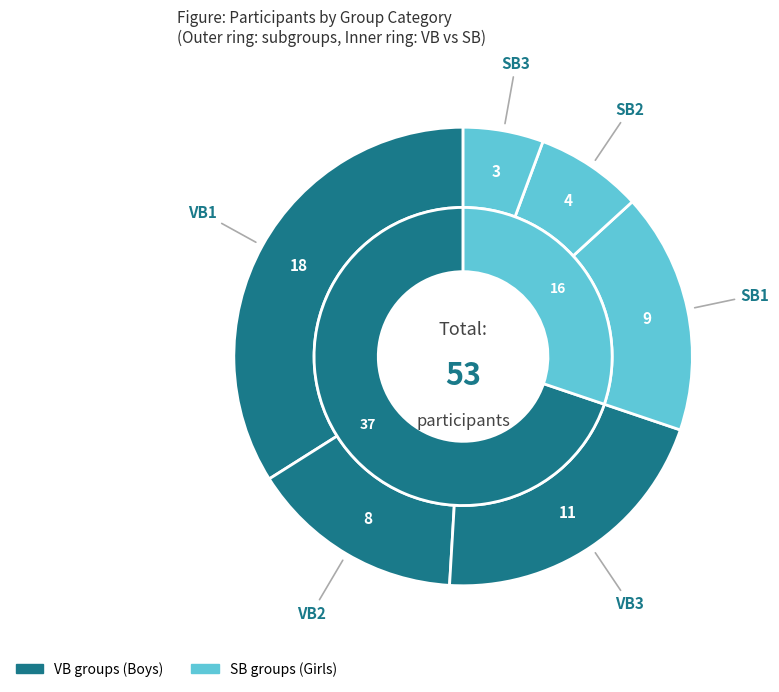

The SB2 slice represents 15% of the pie. True or false?

False